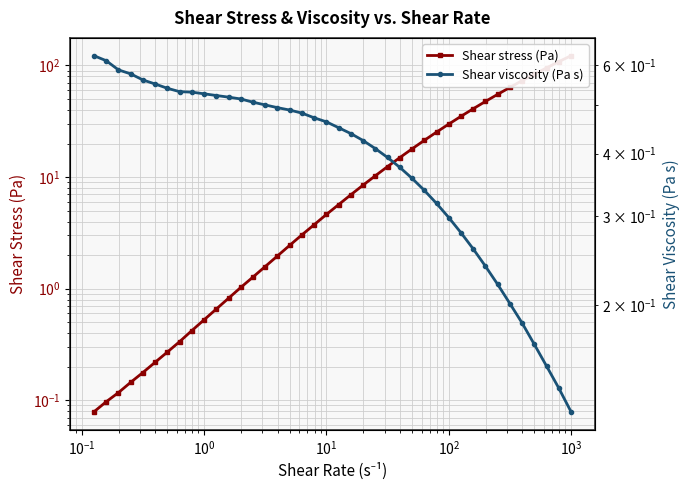

Which series has the largest range (max minus min)?

Shear stress (Pa)